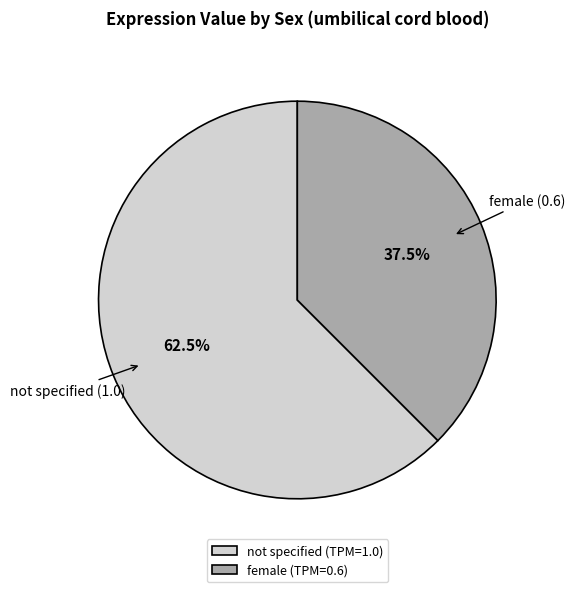

Is female the majority of the pie?

No